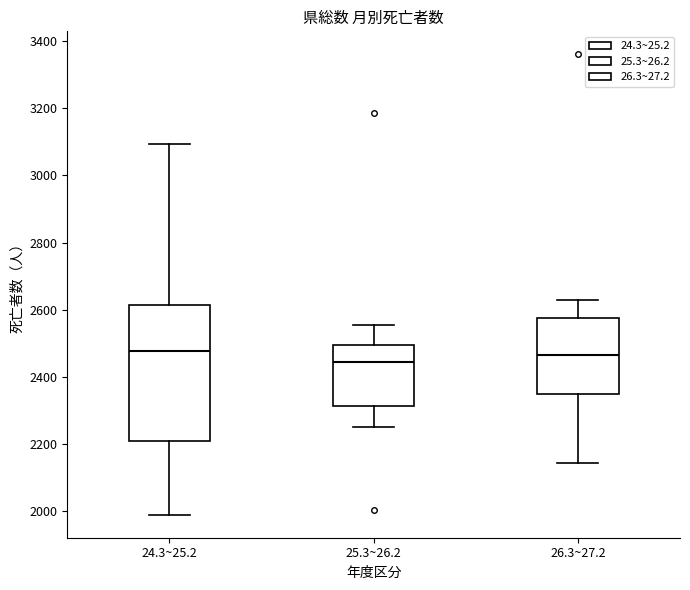

Reading left to right, read every box against the y-axis: the position of its median line, the range the box covers, and the ends of its whiskers. The values are not printed on the chart, so give them approximately, as read against the axis.

24.3~25.2: median 2480, box 2200 to 2620, whiskers 1980 to 3100
25.3~26.2: median 2440, box 2320 to 2500, whiskers 2240 to 2560
26.3~27.2: median 2460, box 2340 to 2580, whiskers 2140 to 2620